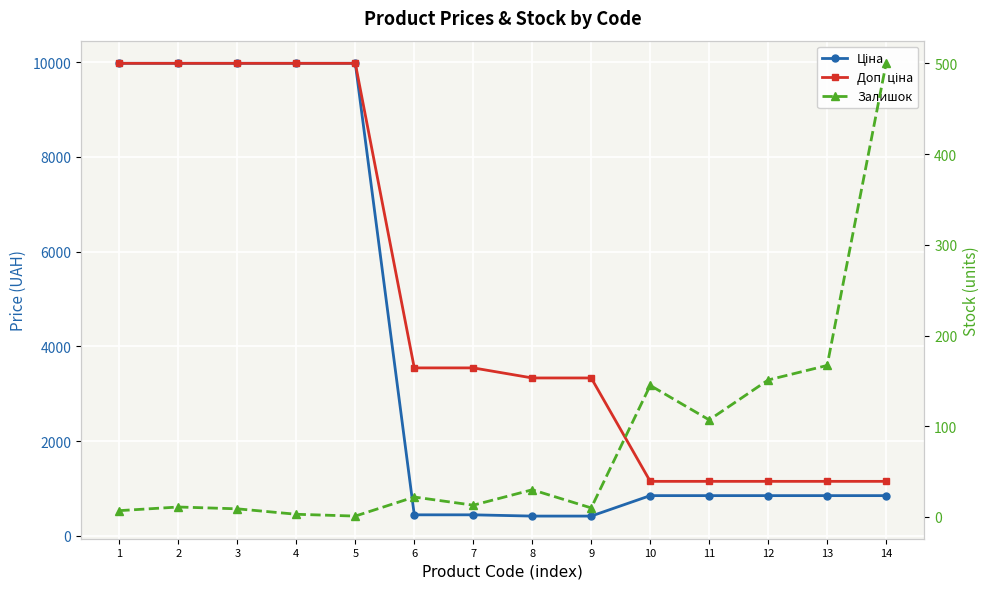

At which category is the sum across all series the highest?

2